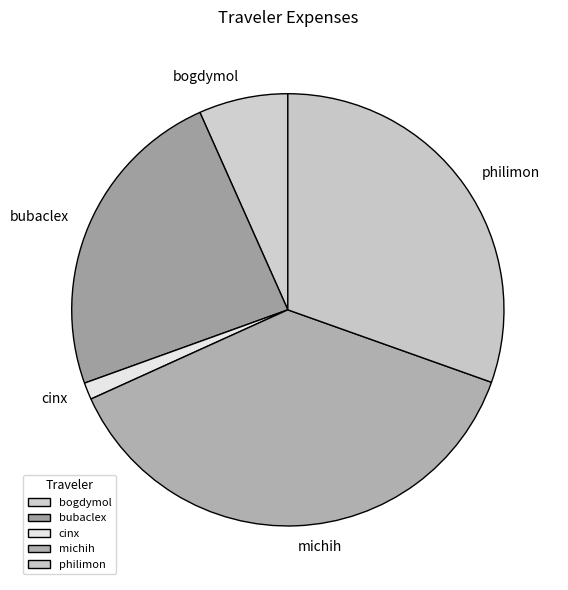

Which slice is the largest?

michih